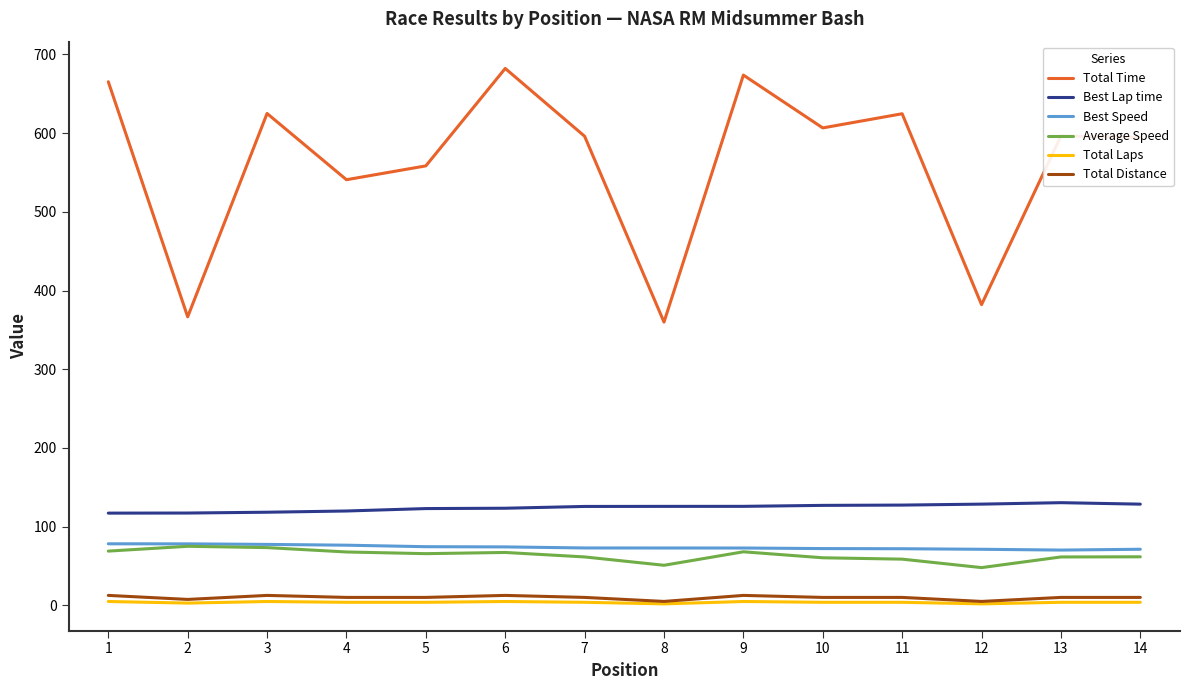

Which series has the largest total across all categories?

Total Time